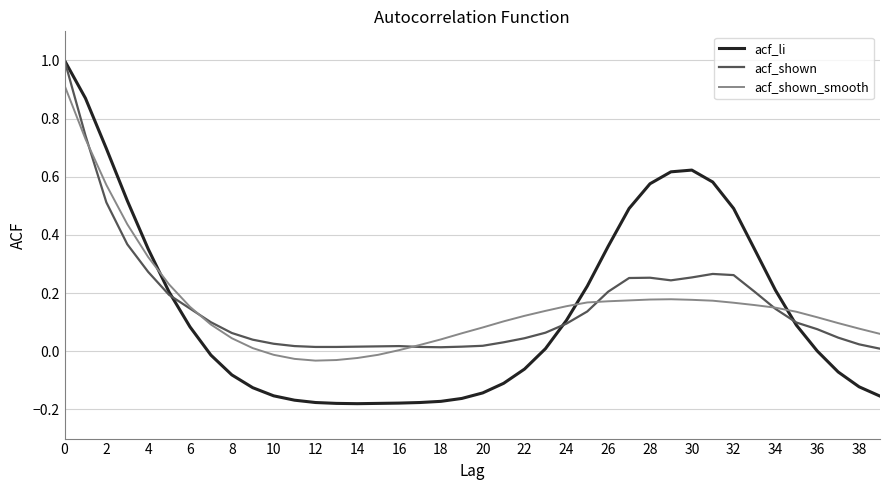

What is the highest value of the acf_shown series?

1.0